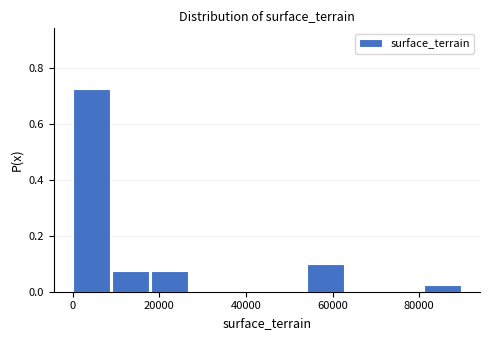

Reading left to right, transcribe this chart: for each bar, give the range it covers on the x-axis and its height. Neither the bar edges nor the heights are printed on the chart, so give them approximately, as read against the axes.

0 to 10000: 0.72
10000 to 18000: 0.08
18000 to 28000: 0.08
28000 to 36000: 0
36000 to 46000: 0
46000 to 54000: 0
54000 to 64000: 0.10
64000 to 72000: 0
72000 to 82000: 0
82000 to 90000: 0.02